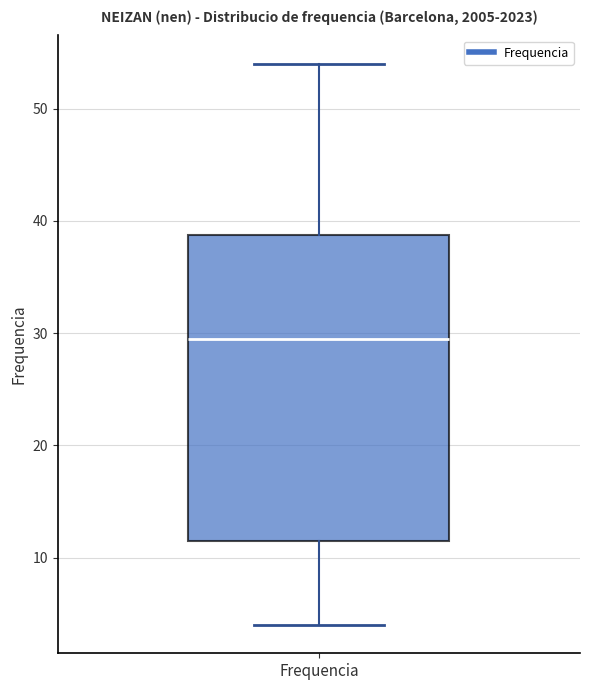

Read this box plot against the y-axis: the position of the median line, the range covered by the box, and the ends of both whiskers. The values are not printed on the chart, so give them approximately, as read against the axis.

median 30, box 12 to 39, whiskers 4 to 54